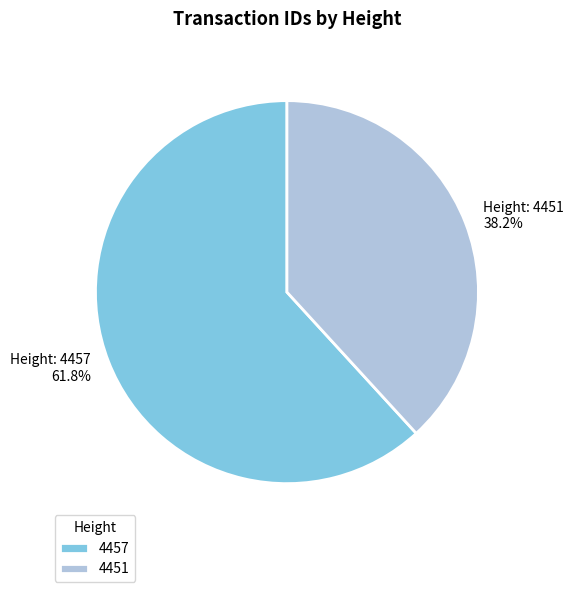

Rank the categories by value from lowest to highest.

4451, 4457